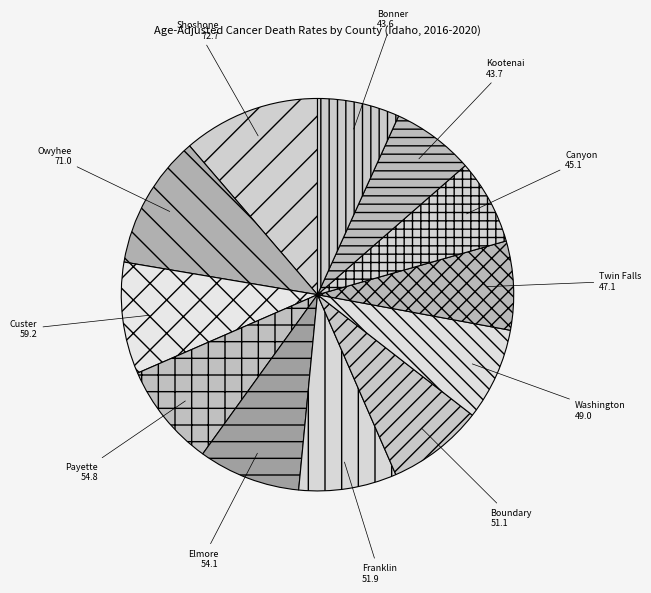

Count the number of slices in the pie.

12